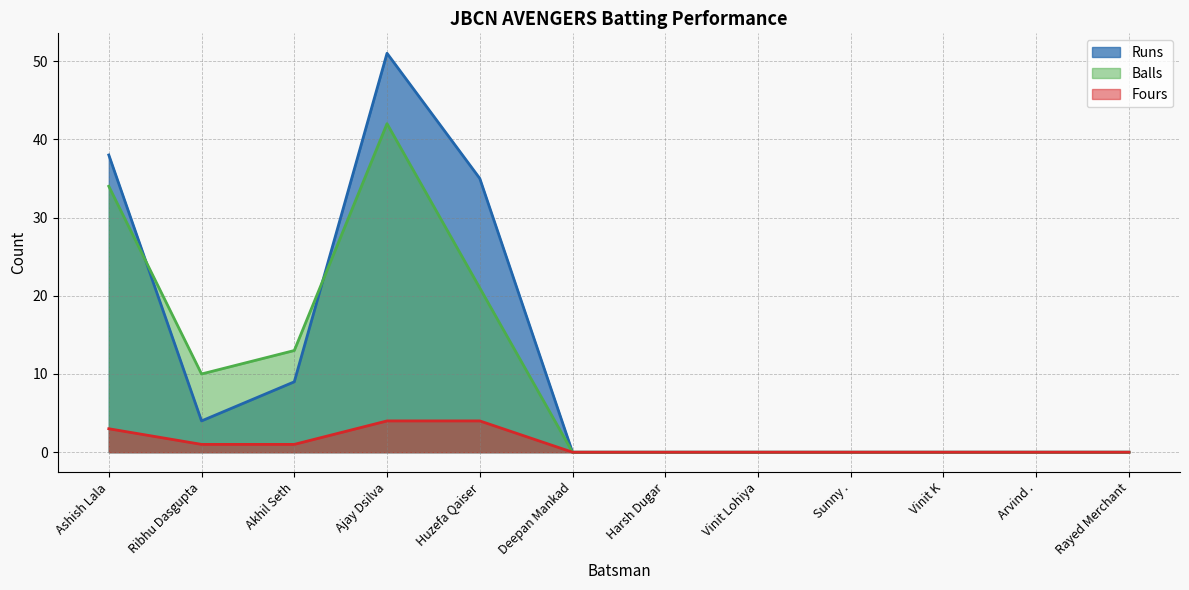

How many values in the Runs series exceed 0?

5